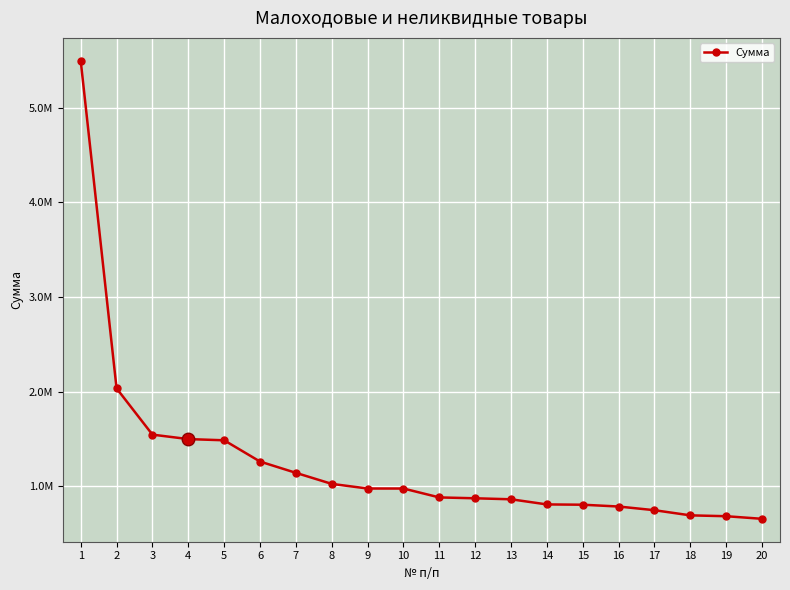

At which label is the value closest to 3075283?

2